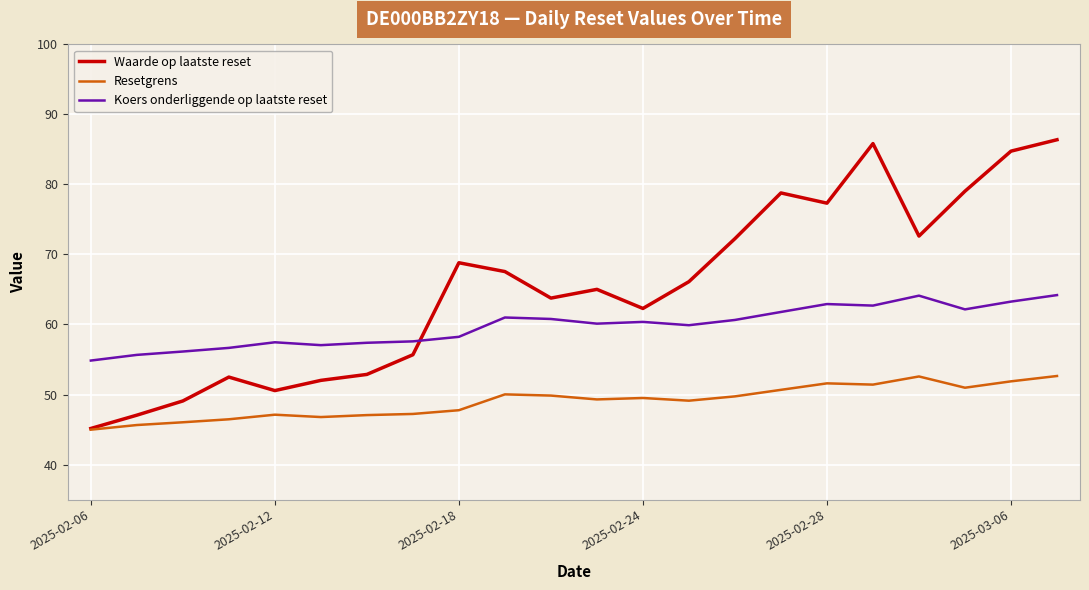

What is the lowest value of the Resetgrens series?

45.0